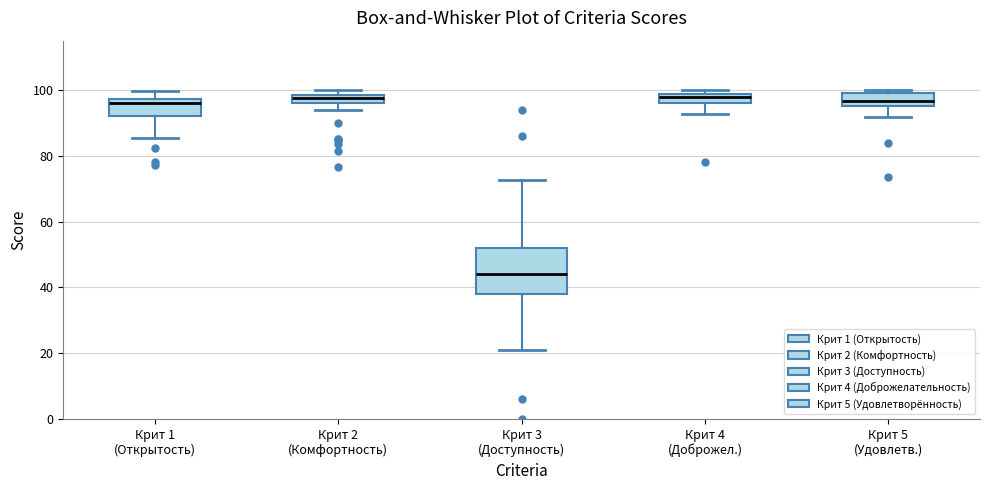

Which box is the tallest, from its lower edge to its upper edge?

Крит 3 (Доступность)